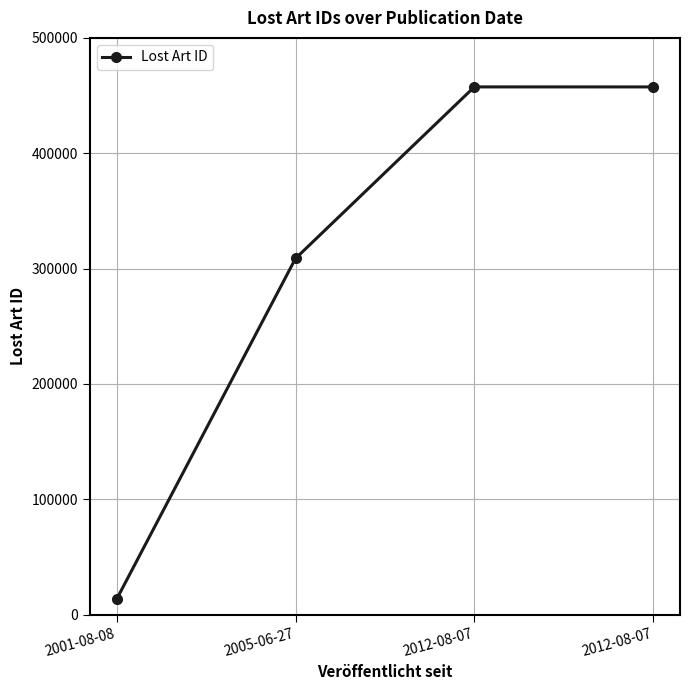

What is the maximum value shown in the chart?

457505